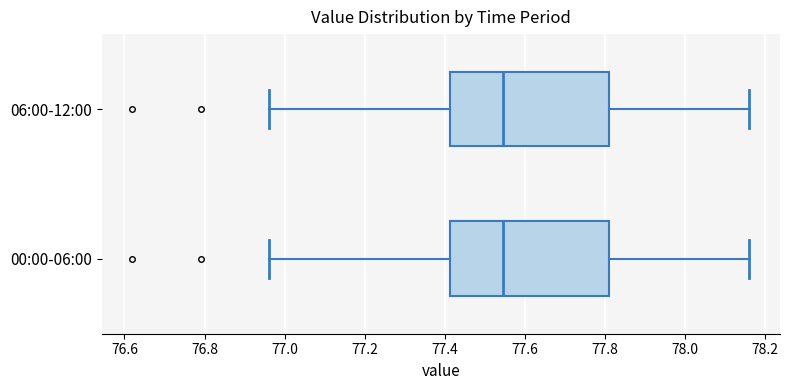

Reading bottom to top, read every box against the x-axis: the position of its median line, the range the box covers, and the ends of its whiskers. The values are not printed on the chart, so give them approximately, as read against the axis.

00:00-06:00: median 77.54, box 77.42 to 77.82, whiskers 76.96 to 78.16
06:00-12:00: median 77.54, box 77.42 to 77.82, whiskers 76.96 to 78.16